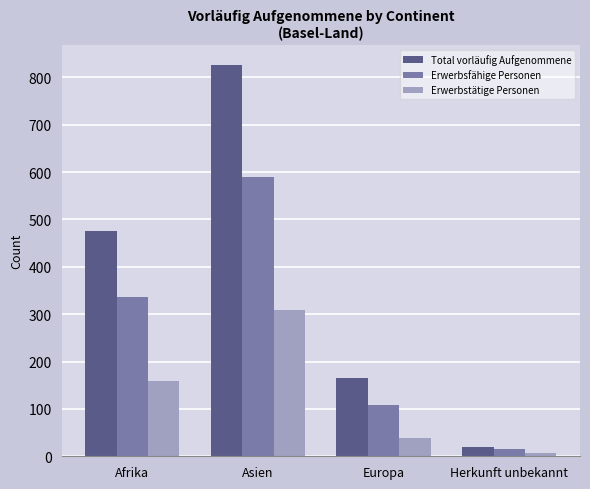

What is the difference between the Total vorläufig Aufgenommene values at Asien and Europa?

661